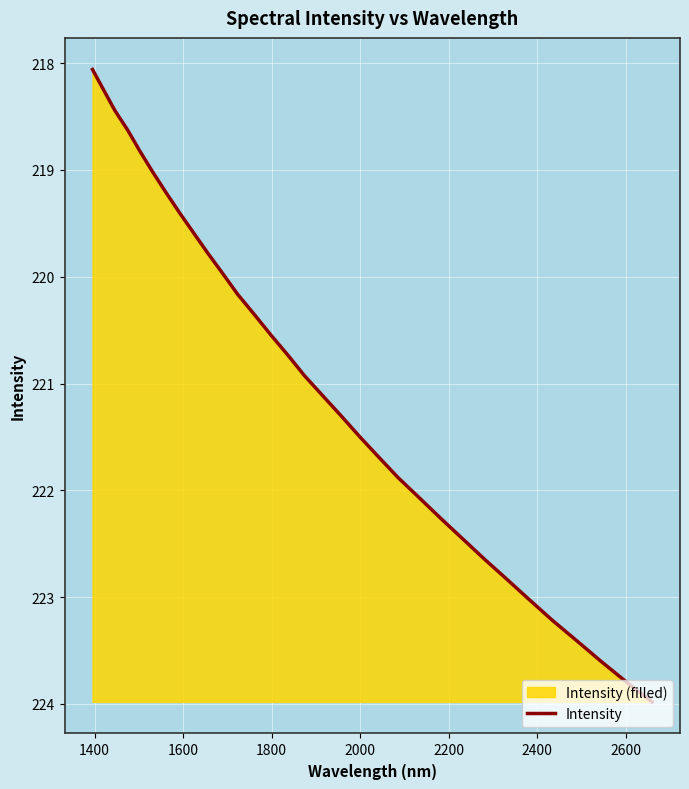

How many series are shown in this chart?

1